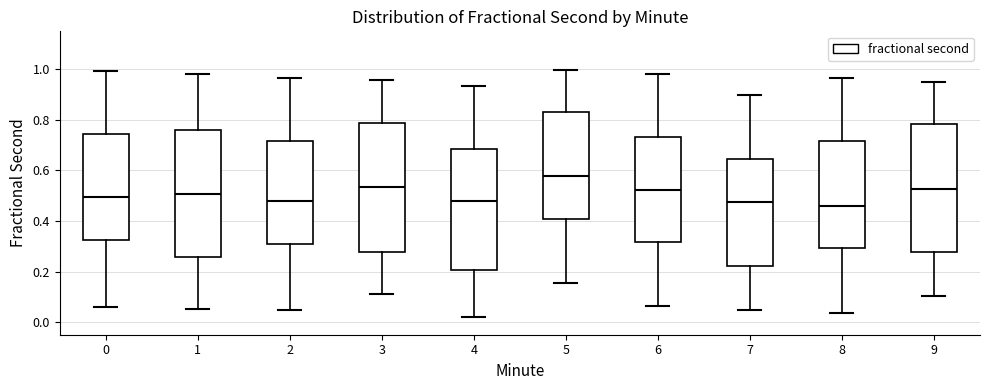

Which box's median line is the highest?

5